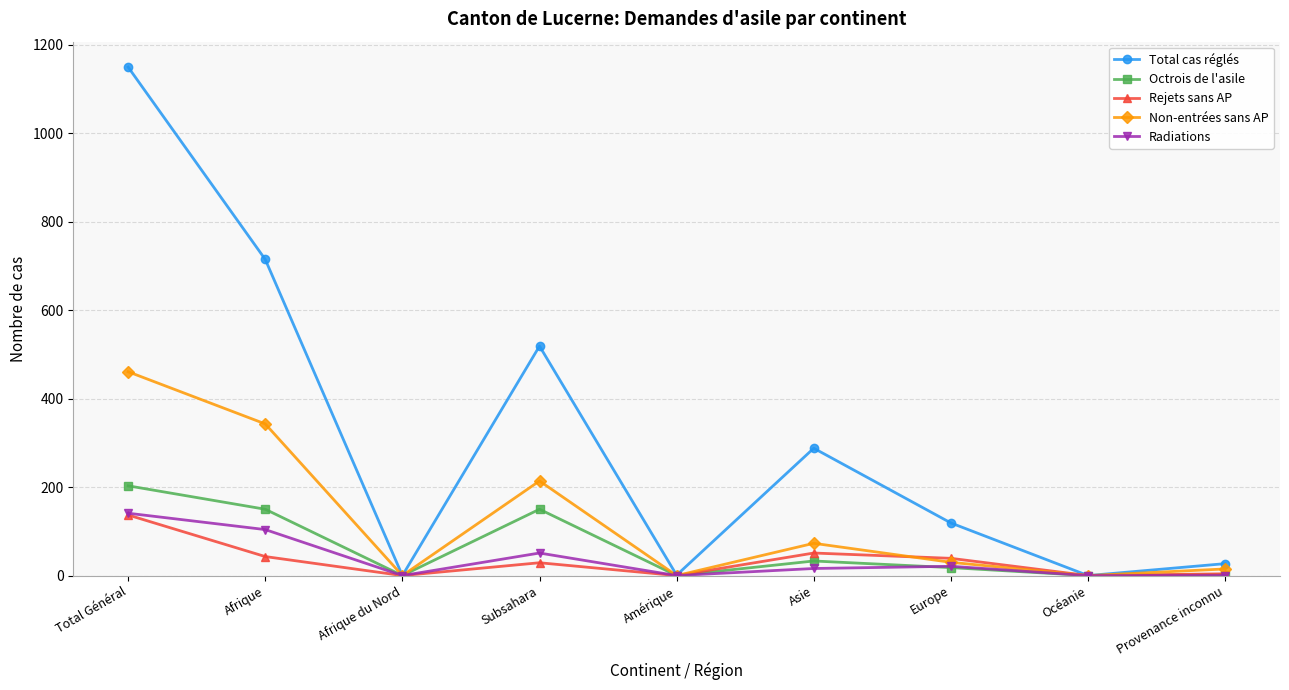

Which series has the widest spread of values?

Total cas réglés